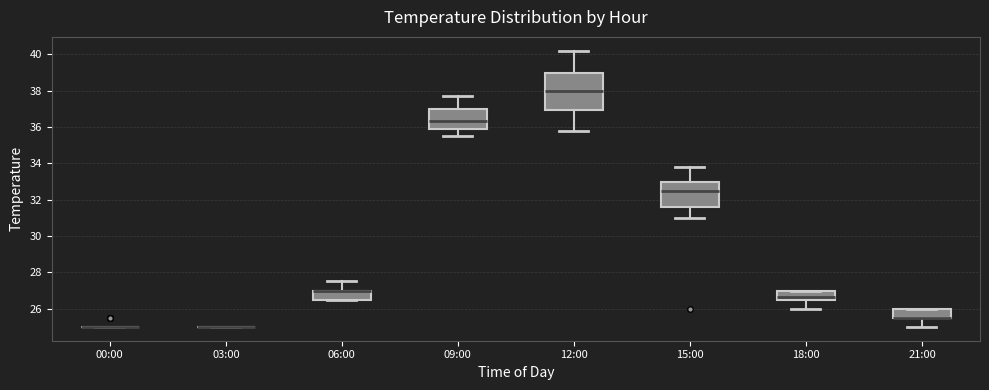

Reading left to right, read every box against the y-axis: the position of its median line, the range the box covers, and the ends of its whiskers. The values are not printed on the chart, so give them approximately, as read against the axis.

00:00: box collapsed to a line at 25.0, whiskers 25.0 to 25.0
03:00: box collapsed to a line at 25.0, whiskers 25.0 to 25.0
06:00: median 27.0 (drawn on the box's upper edge), box 26.6 to 27.0, whiskers 26.6 to 27.6
09:00: median 36.4, box 36.0 to 37.0, whiskers 35.6 to 37.8
12:00: median 38.0, box 37.0 to 39.0, whiskers 35.8 to 40.2
15:00: median 32.6, box 31.6 to 33.0, whiskers 31.0 to 33.8
18:00: median 26.6 (just above the box's lower edge), box 26.6 to 27.0, whiskers 26.0 to 27.0
21:00: median 25.6 (drawn on the box's lower edge), box 25.6 to 26.0, whiskers 25.0 to 26.0